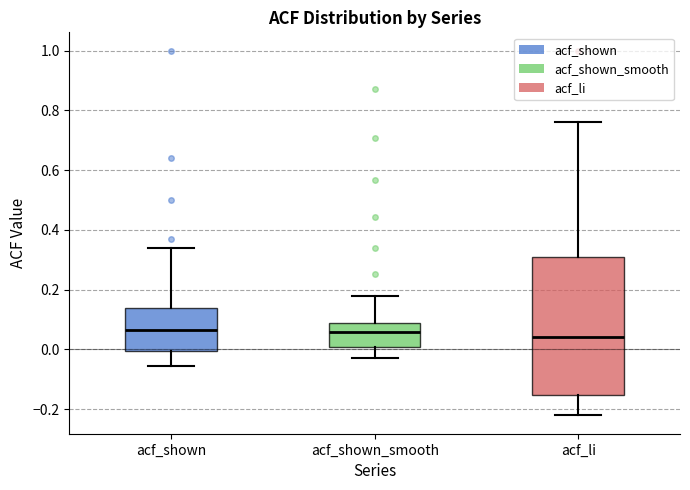

Which box is the tallest, from its lower edge to its upper edge?

acf_li